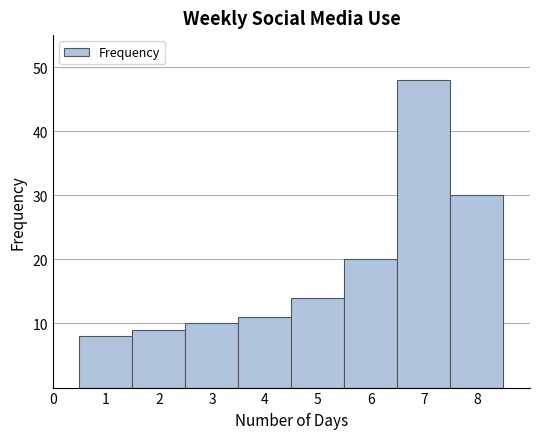

Reading left to right, transcribe all the data shown in this chart.

8	9	10	11	14	20	48	30